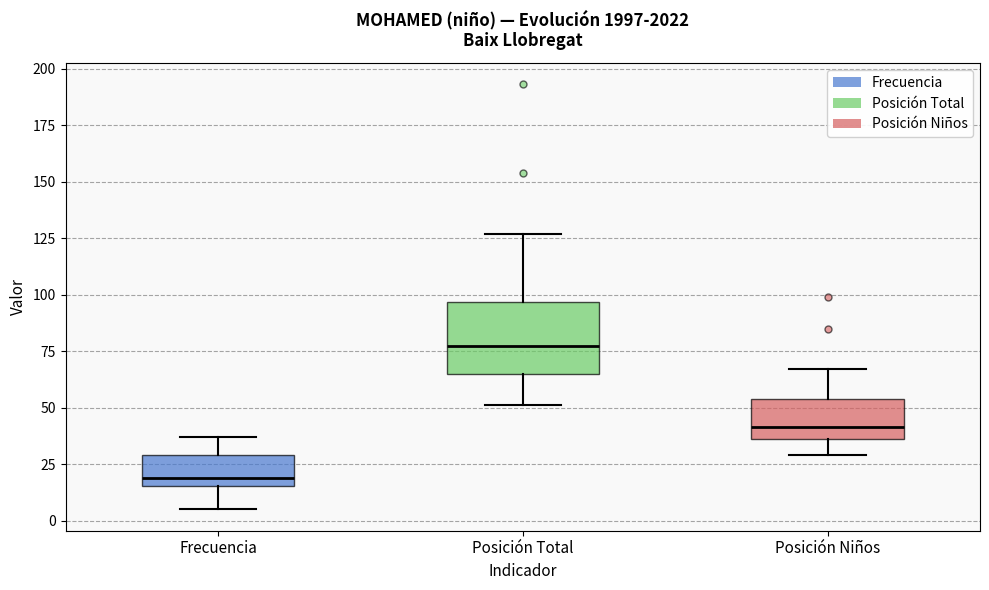

Where does the lower whisker of the box for Frecuencia end on the y-axis? The values are not printed on the chart, so give them approximately, as read against the axis.

5